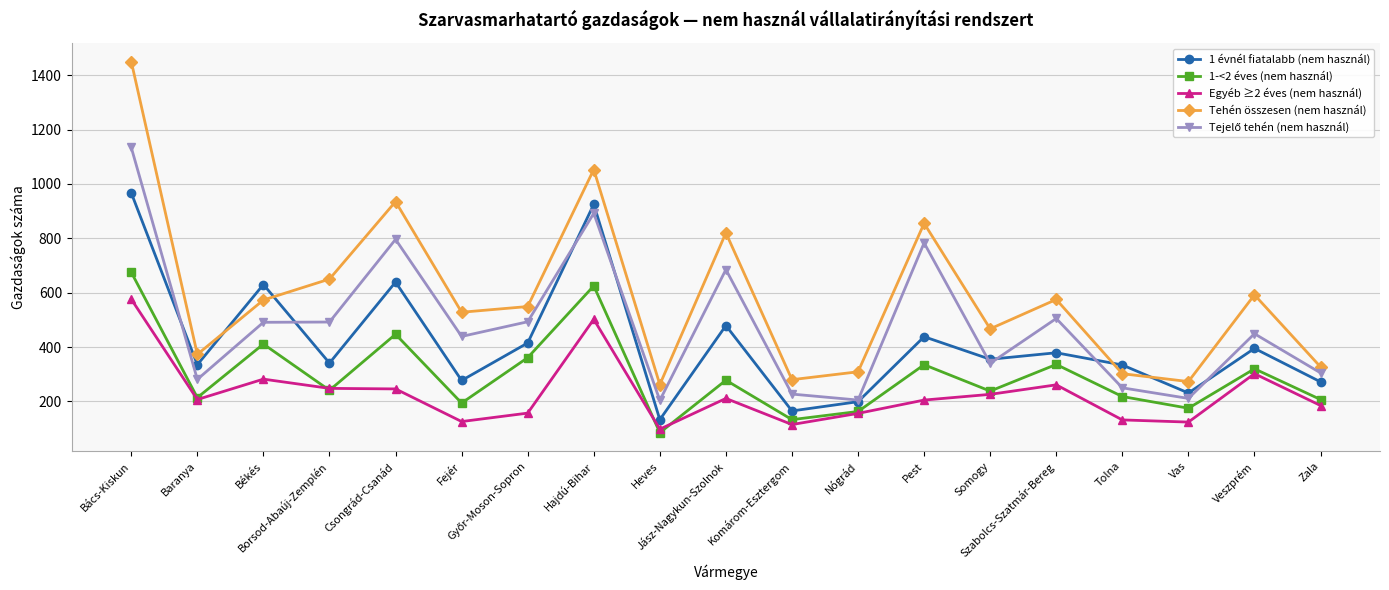

Where do 1 évnél fiatalabb (nem használ) and Tehén összesen (nem használ) first cross each other?

Baranya and Békés